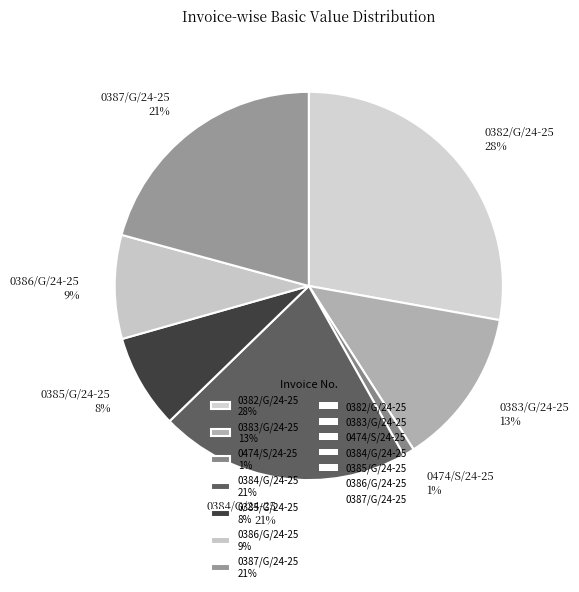

What is the smallest slice in the pie chart?

0474/S/24-25